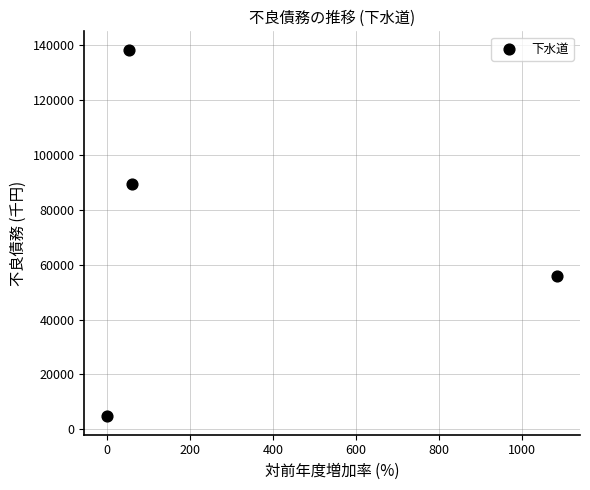

What is the range of Y values (max minus min)?

133621